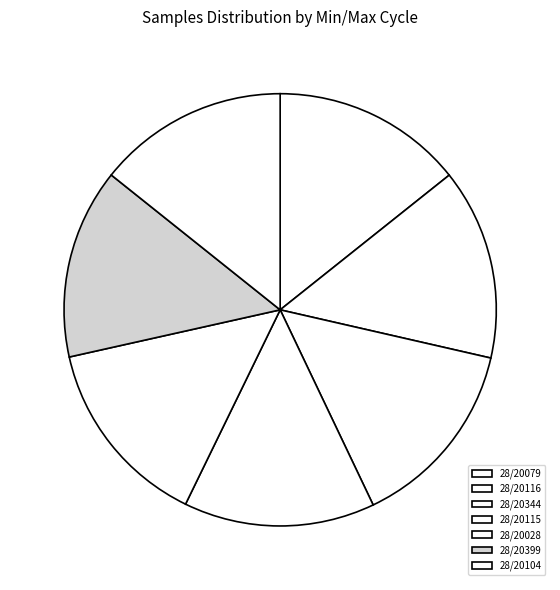

To the nearest percent, what portion does 28/20116 represent?

14%